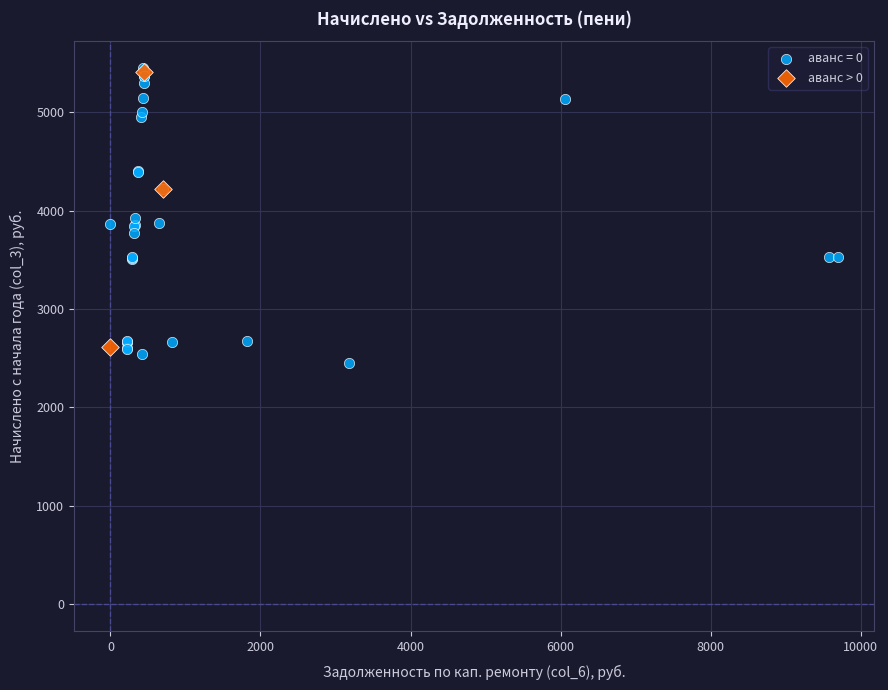

Which series has the widest spread of Y values?

аванс = 0